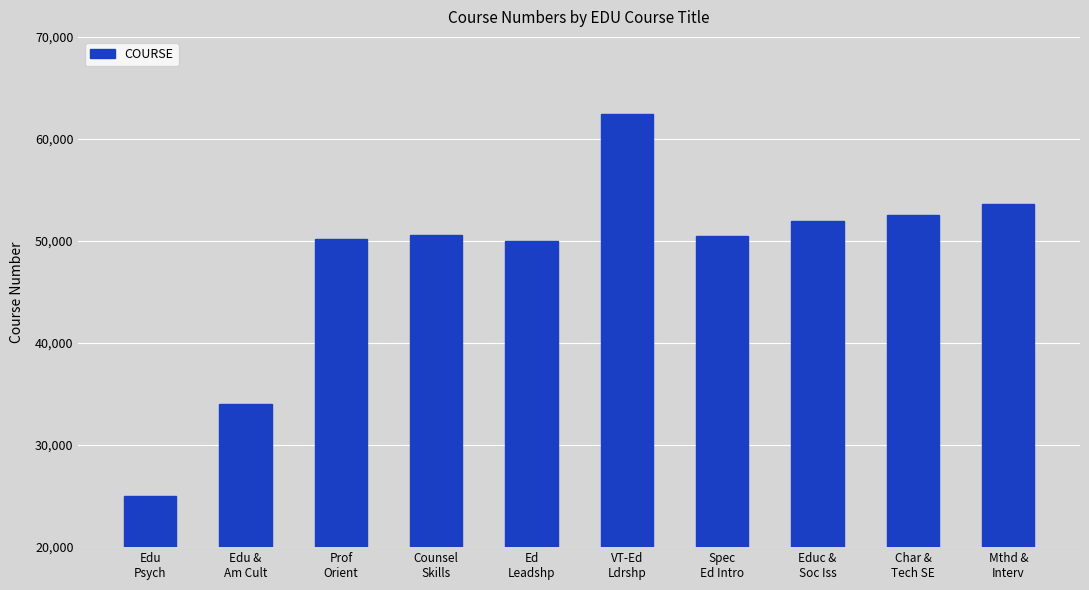

What is the difference between the maximum and second lowest values?

28399